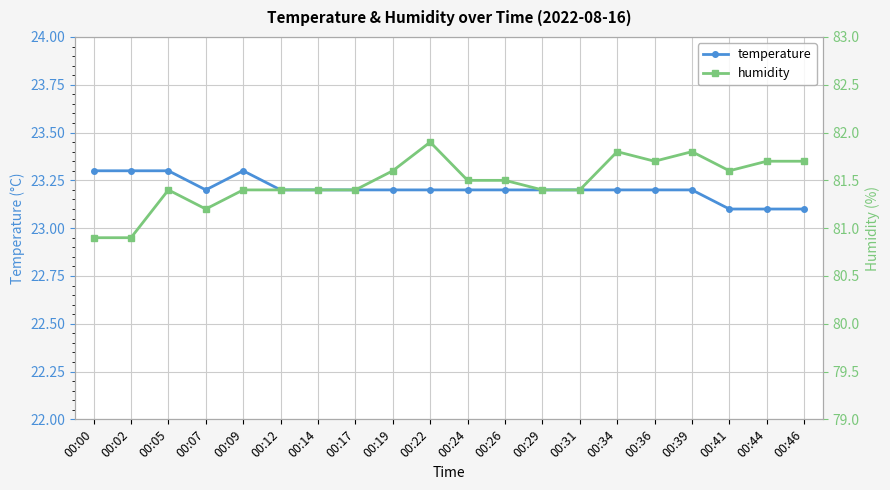

What is the difference between the maximum and minimum values in the humidity series?

1.0